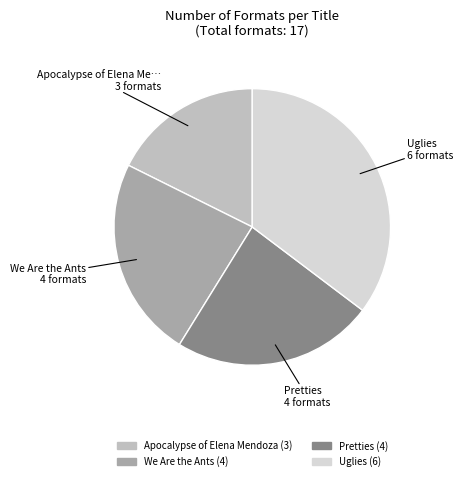

Is it true that Uglies is 44% of the pie?

False